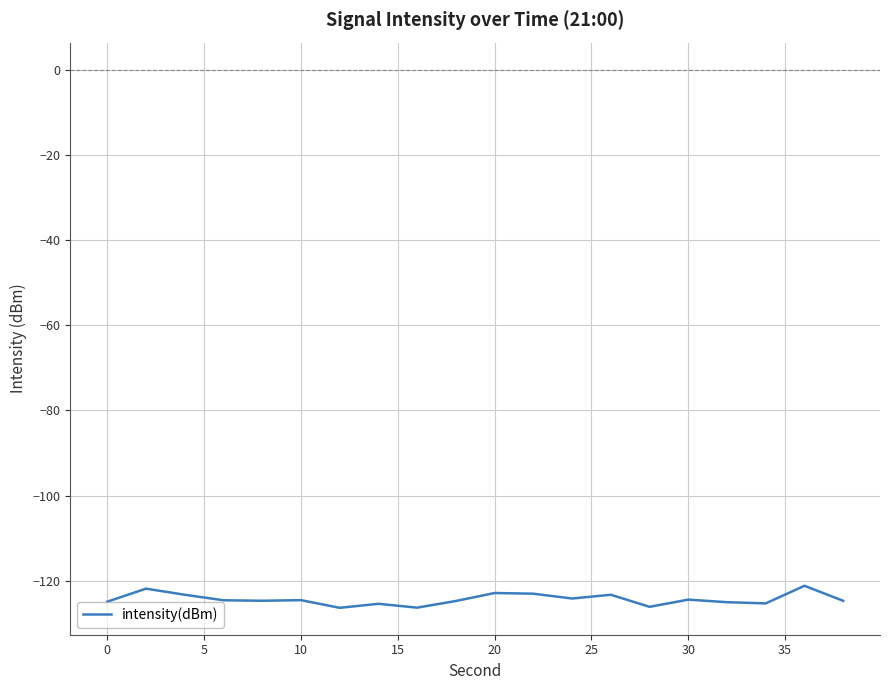

What is the difference between the maximum and minimum values?

5.2